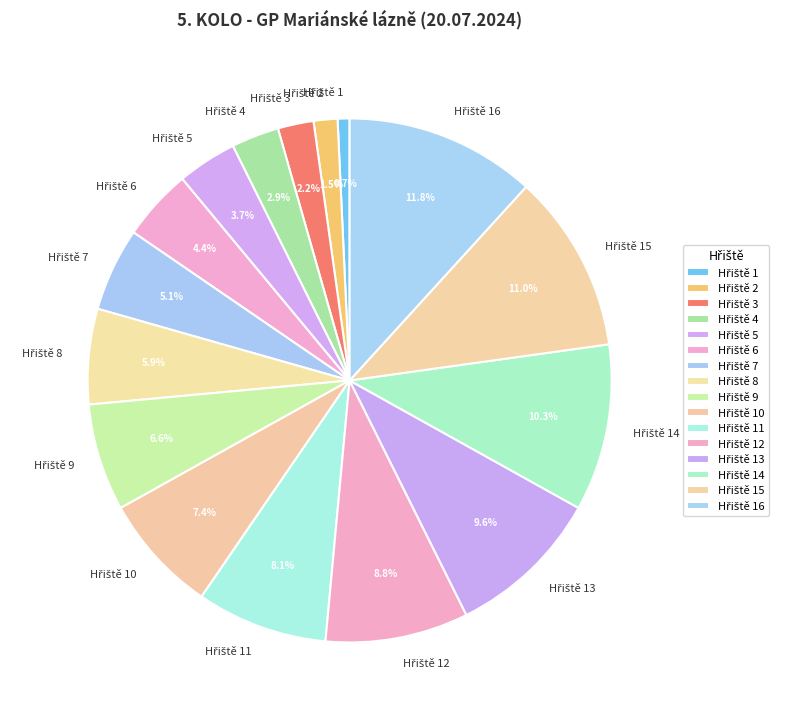

How many segments does this pie chart have?

16